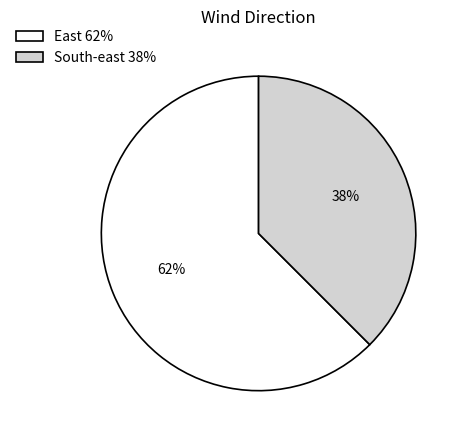

Which has a higher value, South-east 38% or East 62%?

East 62%